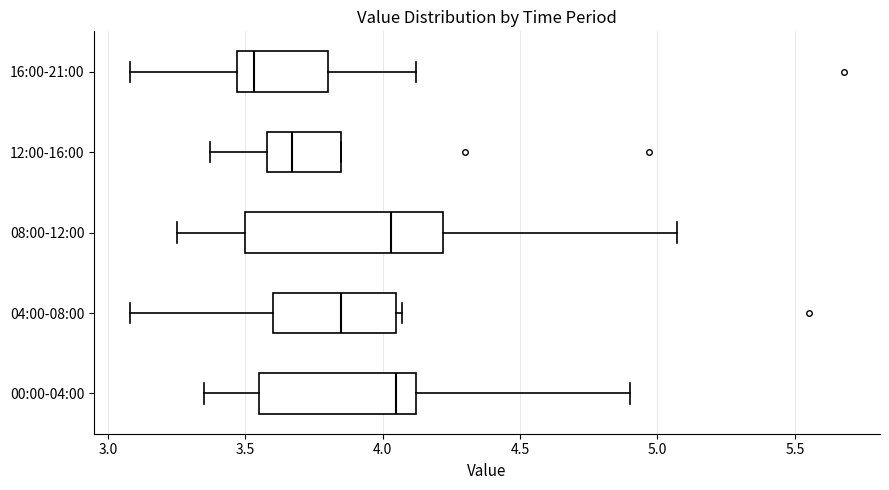

Reading bottom to top, read every box against the x-axis: the position of its median line, the range the box covers, and the ends of its whiskers. The values are not printed on the chart, so give them approximately, as read against the axis.

00:00-04:00: median 4.05, box 3.55 to 4.10, whiskers 3.35 to 4.90
04:00-08:00: median 3.85, box 3.60 to 4.05, whiskers 3.10 to 4.05 (just right of the box's right edge)
08:00-12:00: median 4.05, box 3.50 to 4.20, whiskers 3.25 to 5.05
12:00-16:00: median 3.65, box 3.60 to 3.85, whiskers 3.35 to 3.85
16:00-21:00: median 3.55, box 3.45 to 3.80, whiskers 3.10 to 4.10